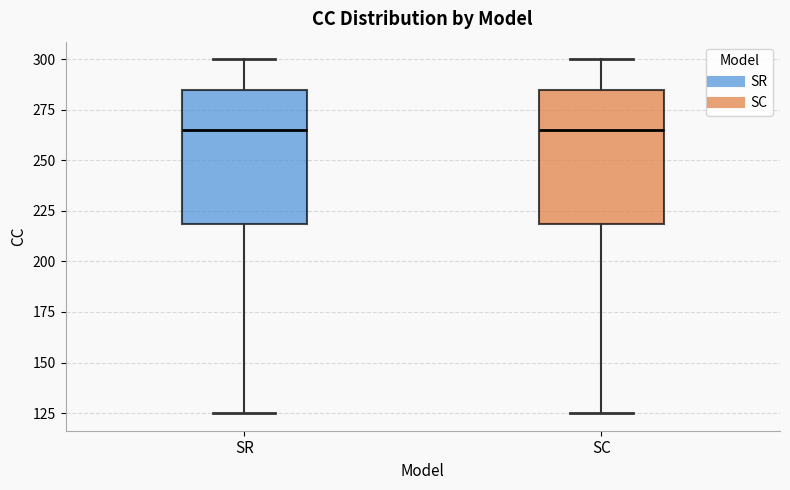

Where does the upper whisker of the box for SR end on the y-axis? The values are not printed on the chart, so give them approximately, as read against the axis.

300